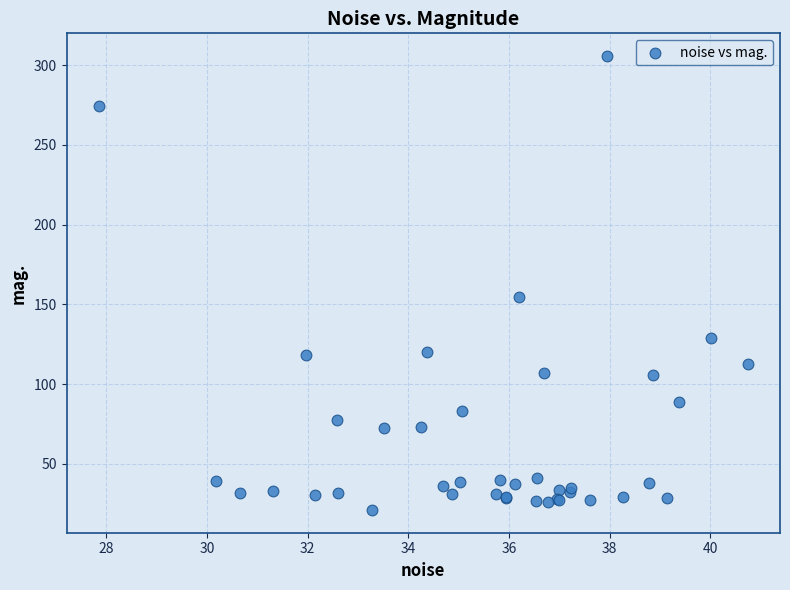

What Y value in the scatter plot is closest to 163?

154.5